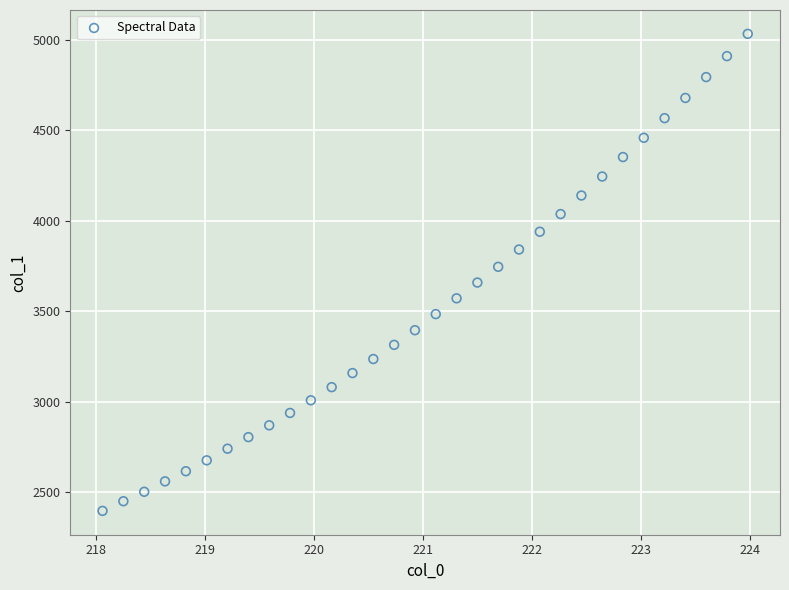

What is the range of Y values (max minus min)?

2632.8